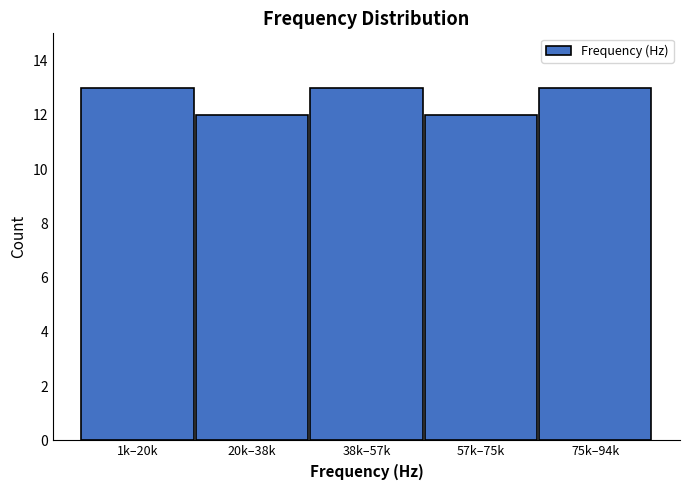

Reading right to left, list all the values displayed in this chart.

75k–94k=13	57k–75k=12	38k–57k=13	20k–38k=12	1k–20k=13